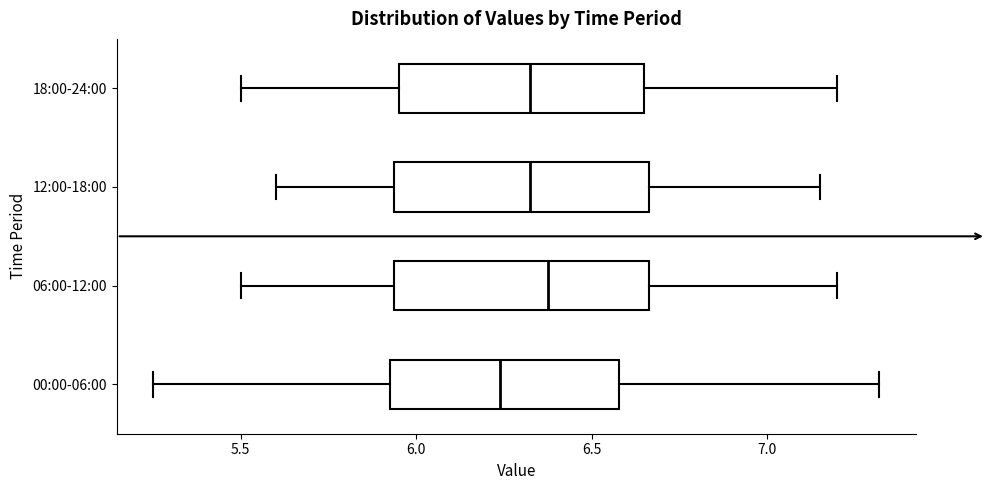

Which box's median line is the furthest to the right?

06:00-12:00